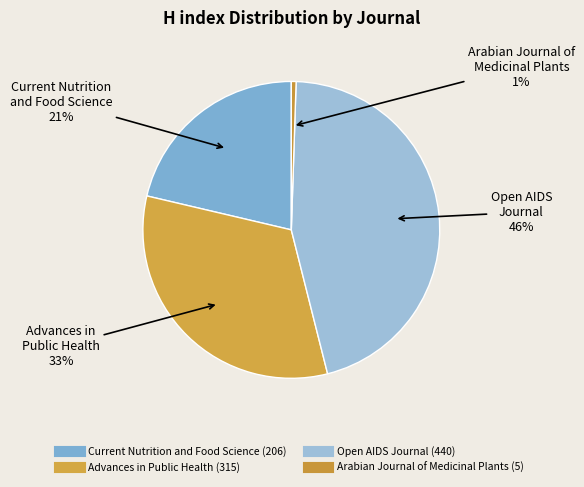

How many slices are in this pie chart?

4